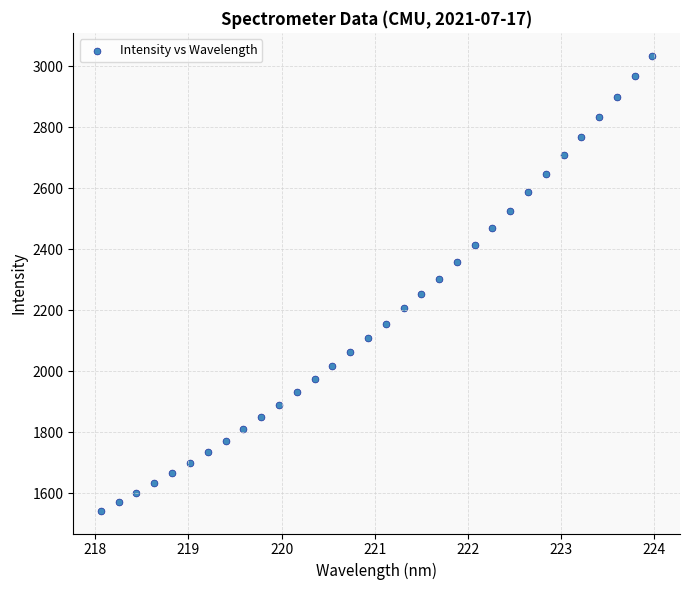

What is the range of Y values (max minus min)?

1491.1